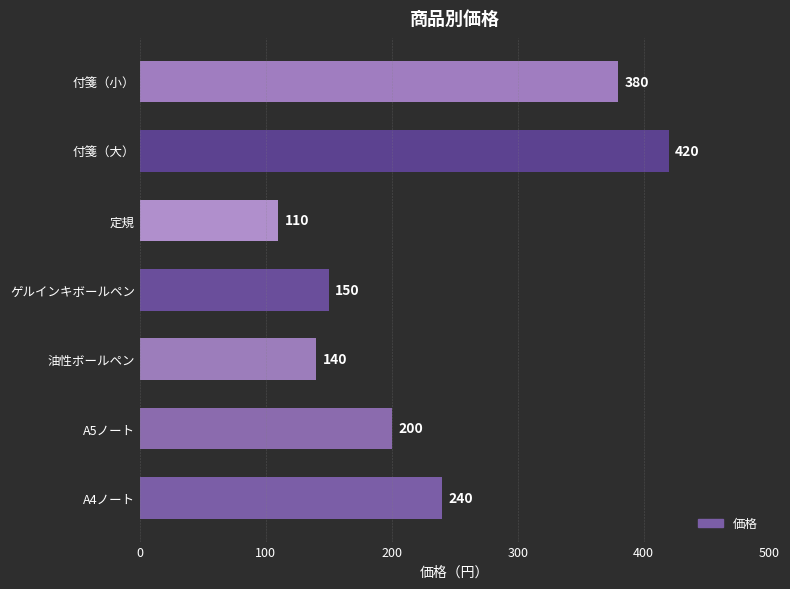

Does the chart contain stacked bars?

No